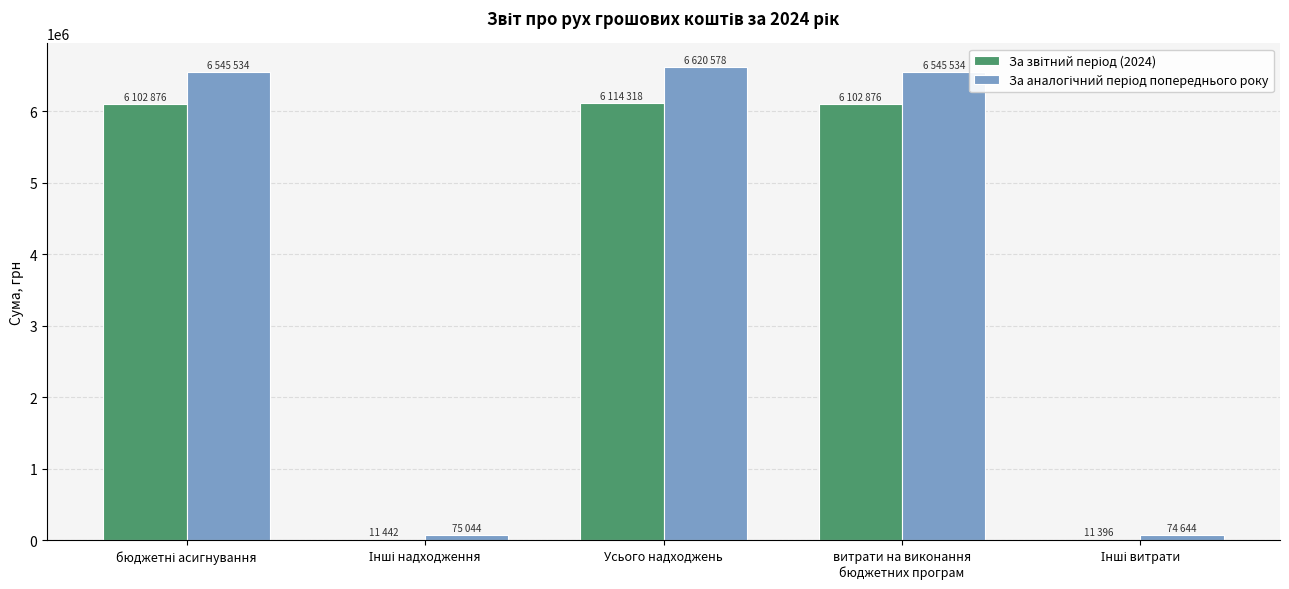

Rank the series at Інші надходження from highest to lowest value.

За аналогічний період попереднього року, За звітний період (2024)